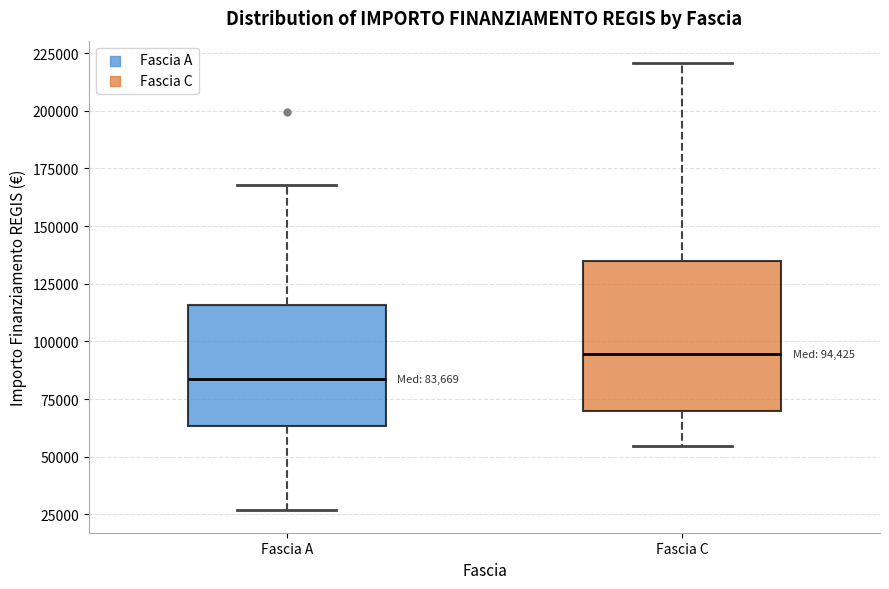

Comparing the boxes themselves (not the whiskers), which one is the tallest?

Fascia C